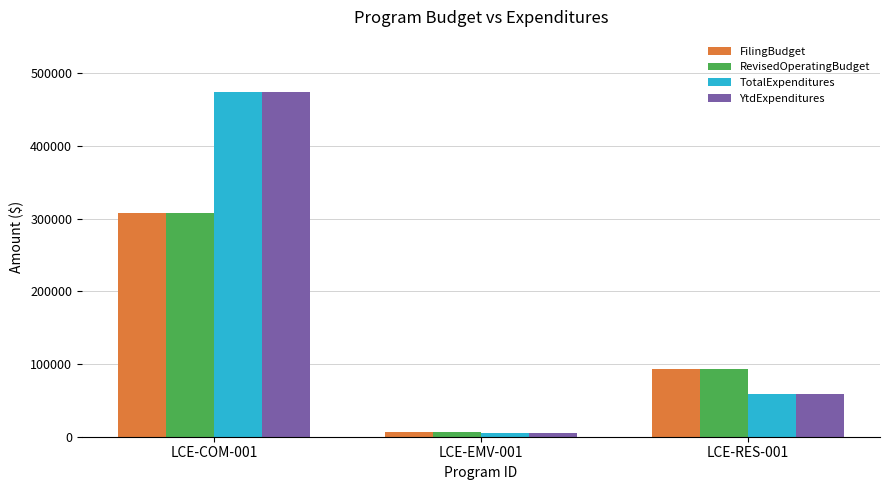

How many series are shown in this chart?

4